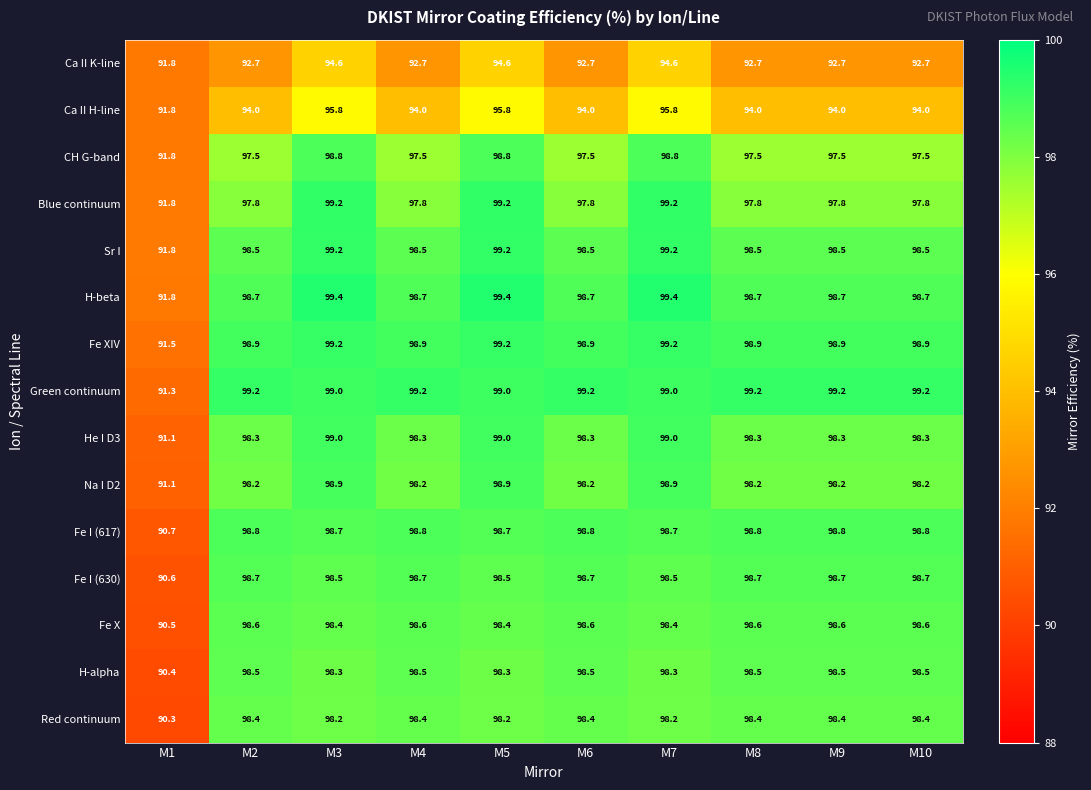

What is the sum of the Na I D2 values at M2 and M4?

196.4